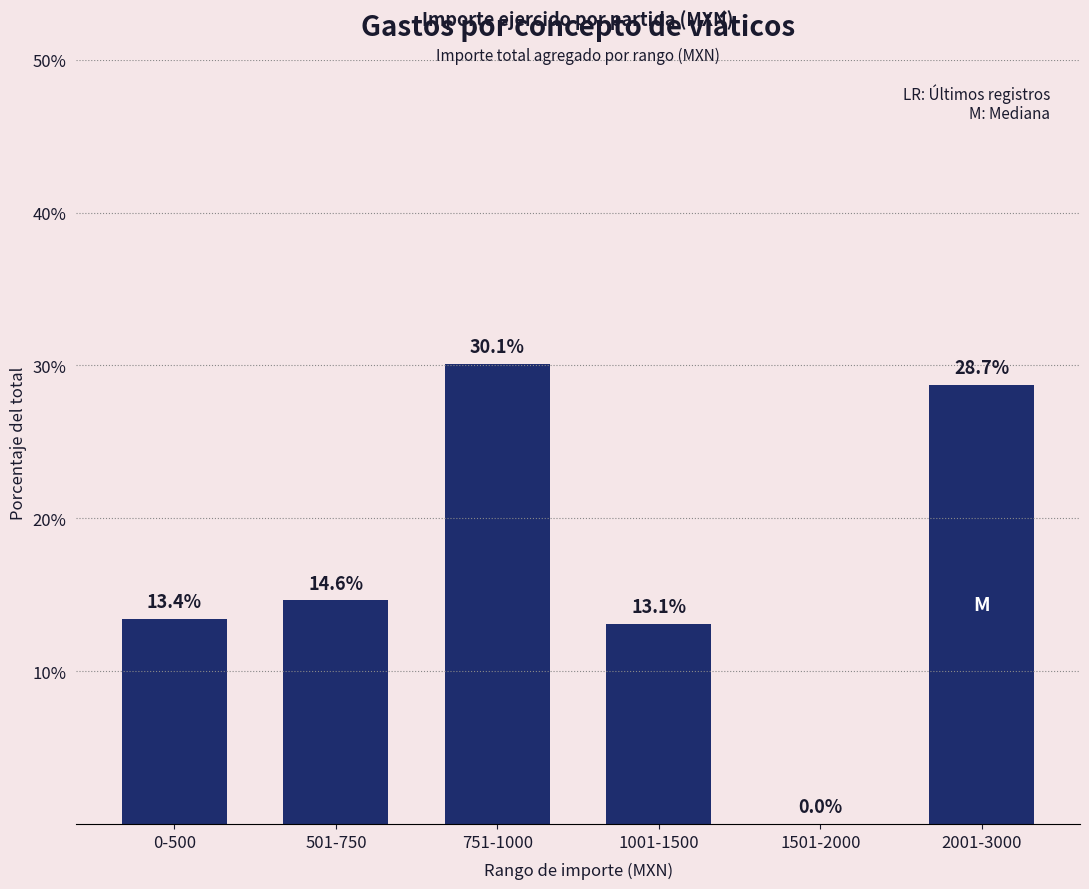

At which label is the value closest to 15?

501-750